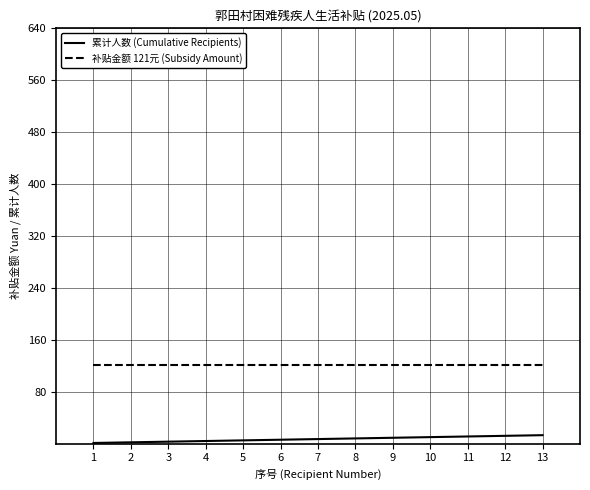

Which series has the largest range (max minus min)?

累计人数 (Cumulative Recipients)